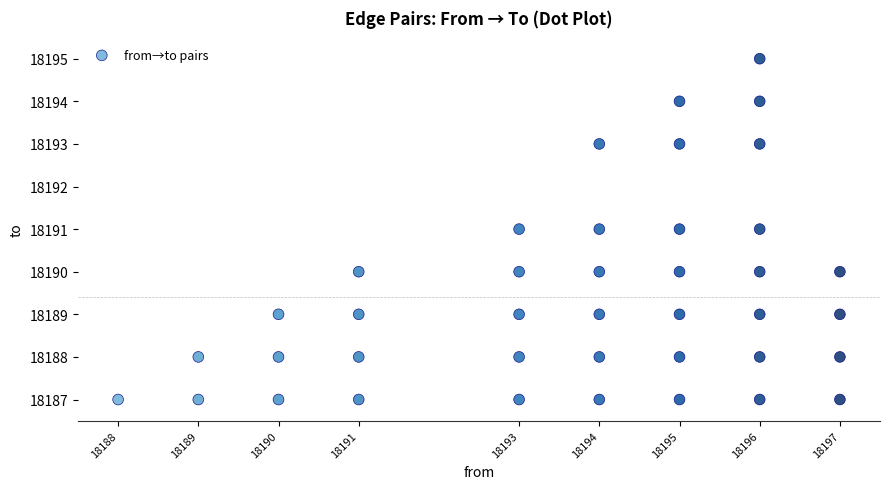

What is the range of X values (max minus min)?

9